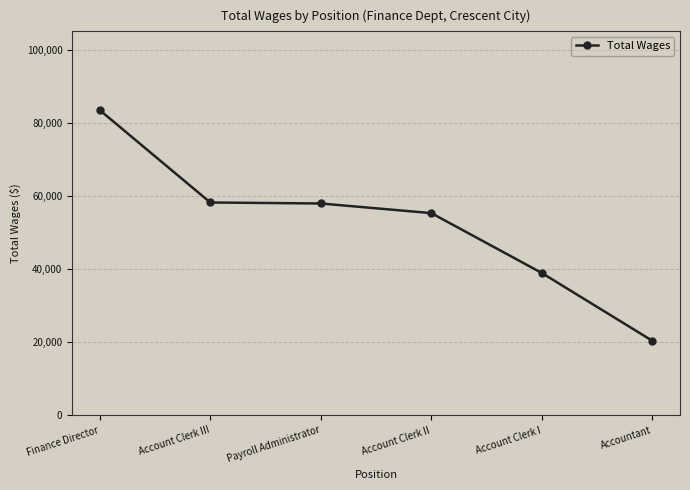

Is it true that the value at Account Clerk III is 35438?

False